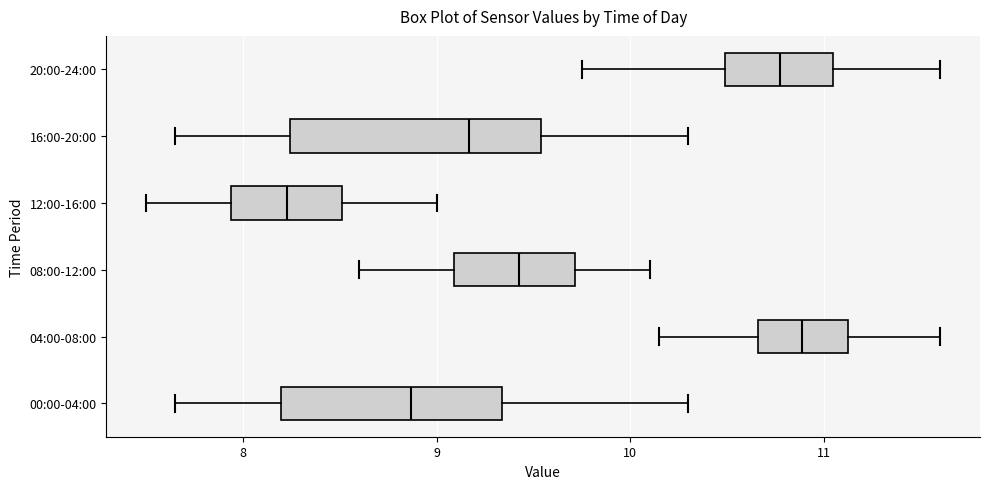

Reading bottom to top, read every box against the x-axis: the position of its median line, the range the box covers, and the ends of its whiskers. The values are not printed on the chart, so give them approximately, as read against the axis.

00:00-04:00: median 8.9, box 8.2 to 9.3, whiskers 7.7 to 10.3
04:00-08:00: median 10.9, box 10.7 to 11.1, whiskers 10.2 to 11.6
08:00-12:00: median 9.4, box 9.1 to 9.7, whiskers 8.6 to 10.1
12:00-16:00: median 8.2, box 7.9 to 8.5, whiskers 7.5 to 9.0
16:00-20:00: median 9.2, box 8.2 to 9.5, whiskers 7.7 to 10.3
20:00-24:00: median 10.8, box 10.5 to 11.0, whiskers 9.8 to 11.6